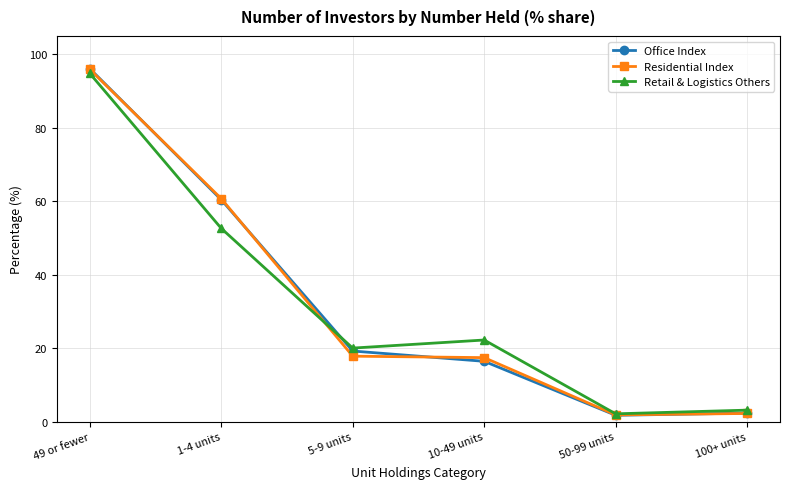

At how many categories does at least one series exceed 58?

2